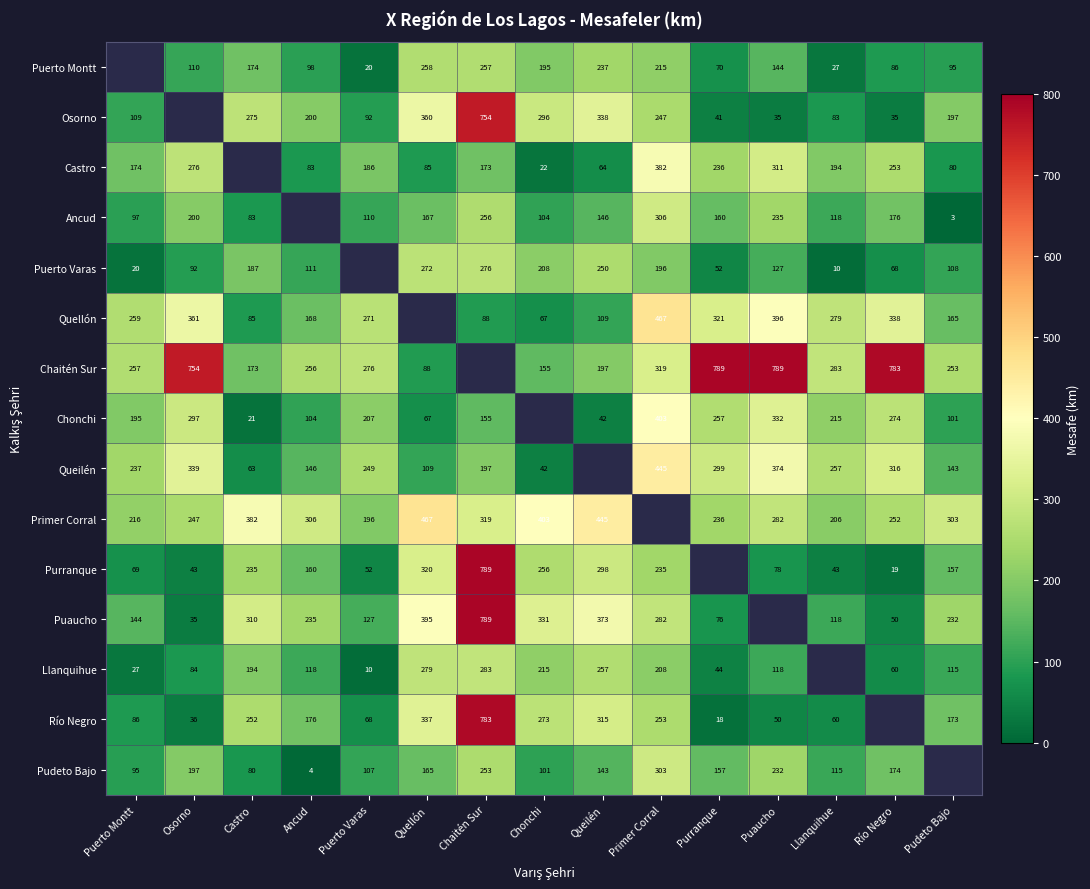

What is the sum of the Pudeto Bajo values at Puaucho and Chaitén Sur?

485